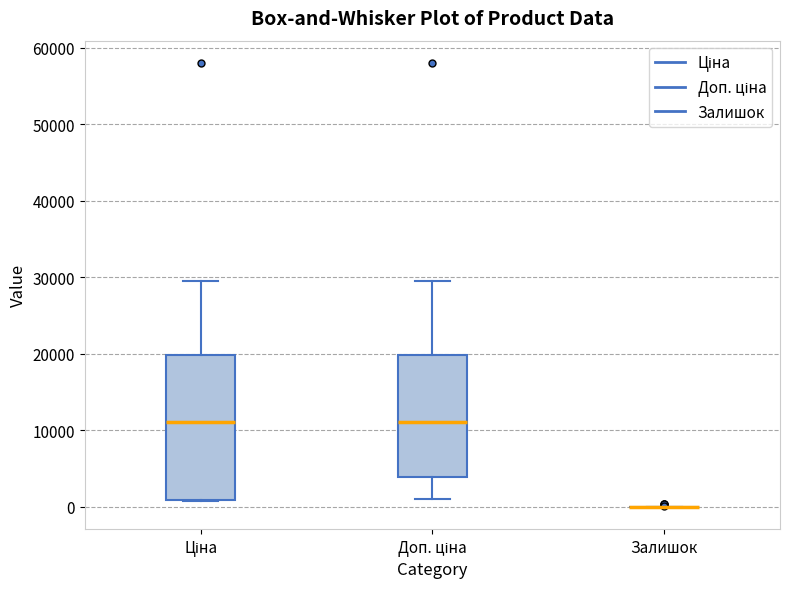

Which box is the tallest, from its lower edge to its upper edge?

Ціна